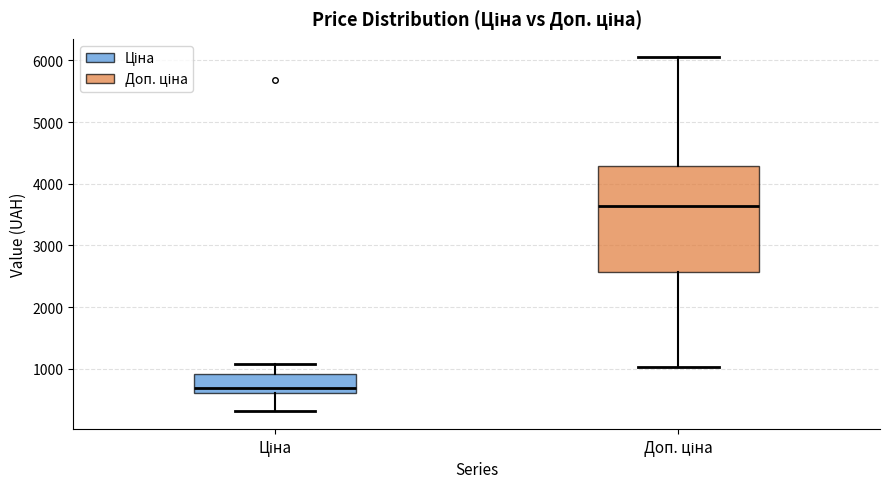

Reading left to right, read every box against the y-axis: the position of its median line, the range the box covers, and the ends of its whiskers. The values are not printed on the chart, so give them approximately, as read against the axis.

Ціна: median 700, box 600 to 900, whiskers 300 to 1100
Доп. ціна: median 3600, box 2600 to 4300, whiskers 1000 to 6100